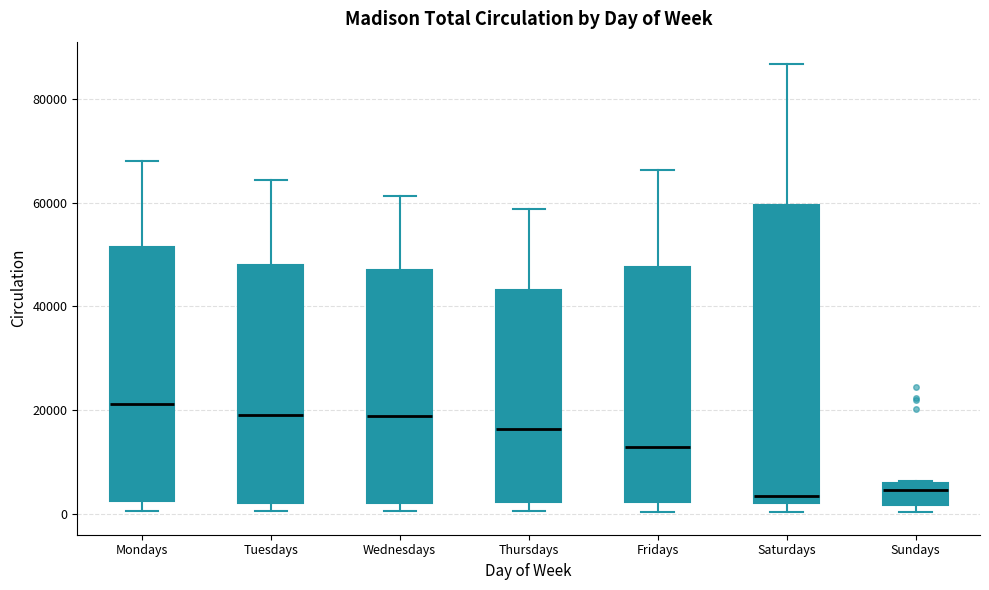

Reading left to right, read every box against the y-axis: the position of its median line, the range the box covers, and the ends of its whiskers. The values are not printed on the chart, so give them approximately, as read against the axis.

Mondays: median 22000, box 2000 to 52000, whiskers 0 to 68000
Tuesdays: median 20000, box 2000 to 48000, whiskers 0 to 64000
Wednesdays: median 18000, box 2000 to 48000, whiskers 0 to 62000
Thursdays: median 16000, box 2000 to 44000, whiskers 0 to 58000
Fridays: median 12000, box 2000 to 48000, whiskers 0 to 66000
Saturdays: median 4000, box 2000 to 60000, whiskers 0 to 86000
Sundays: median 4000, box 2000 to 6000, whiskers 0 to 6000